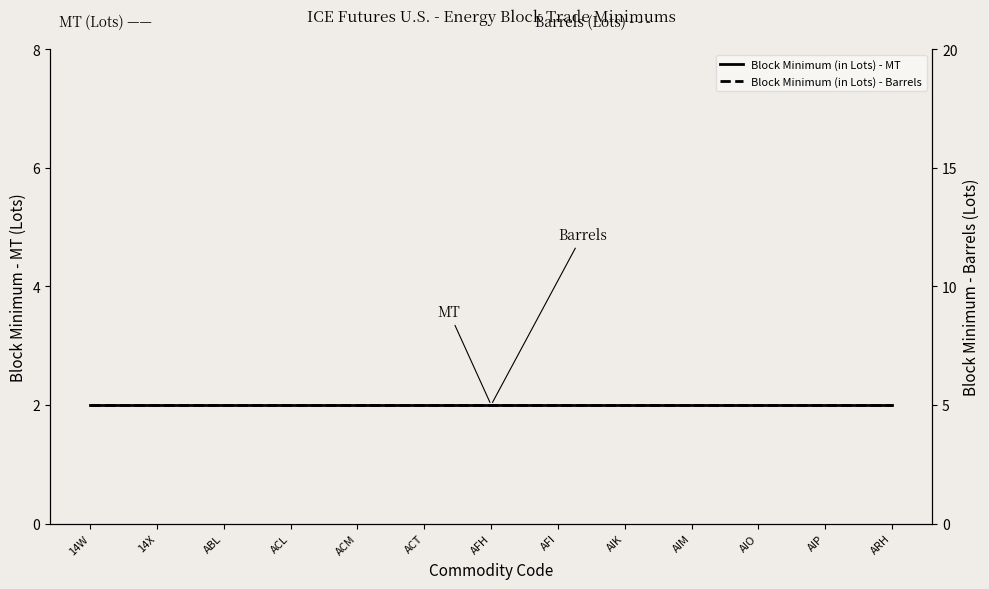

What is the greatest value displayed?

5